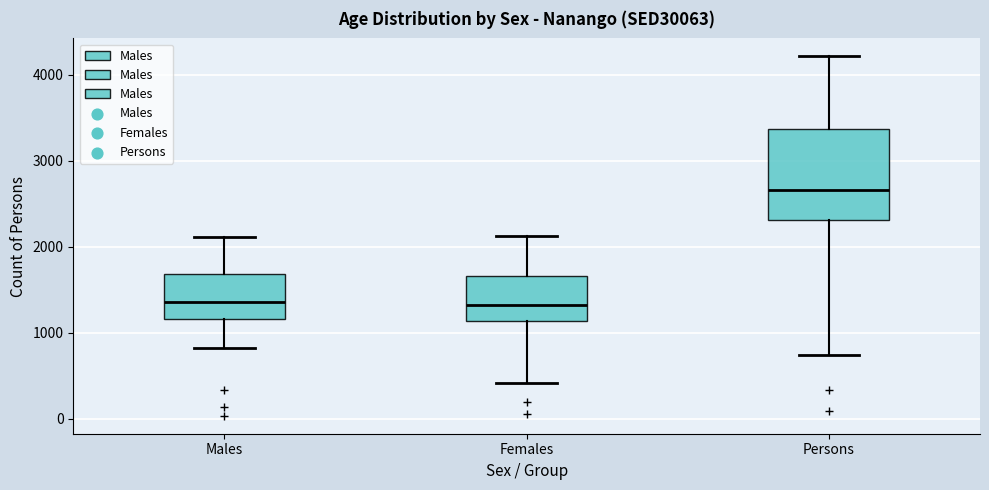

Reading left to right, read every box against the y-axis: the position of its median line, the range the box covers, and the ends of its whiskers. The values are not printed on the chart, so give them approximately, as read against the axis.

Males: median 1400, box 1200 to 1700, whiskers 800 to 2100
Females: median 1300, box 1100 to 1700, whiskers 400 to 2100
Persons: median 2700, box 2300 to 3400, whiskers 700 to 4200